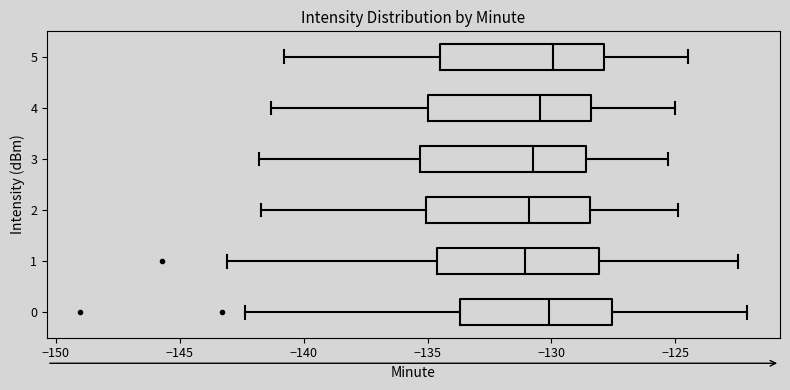

Reading bottom to top, read every box against the x-axis: the position of its median line, the range the box covers, and the ends of its whiskers. The values are not printed on the chart, so give them approximately, as read against the axis.

0: median -130.0, box -133.5 to -127.5, whiskers -142.5 to -122.0
1: median -131.0, box -134.5 to -128.0, whiskers -143.0 to -122.5
2: median -131.0, box -135.0 to -128.5, whiskers -141.5 to -125.0
3: median -130.5, box -135.5 to -128.5, whiskers -142.0 to -125.5
4: median -130.5, box -135.0 to -128.5, whiskers -141.5 to -125.0
5: median -130.0, box -134.5 to -128.0, whiskers -141.0 to -124.5